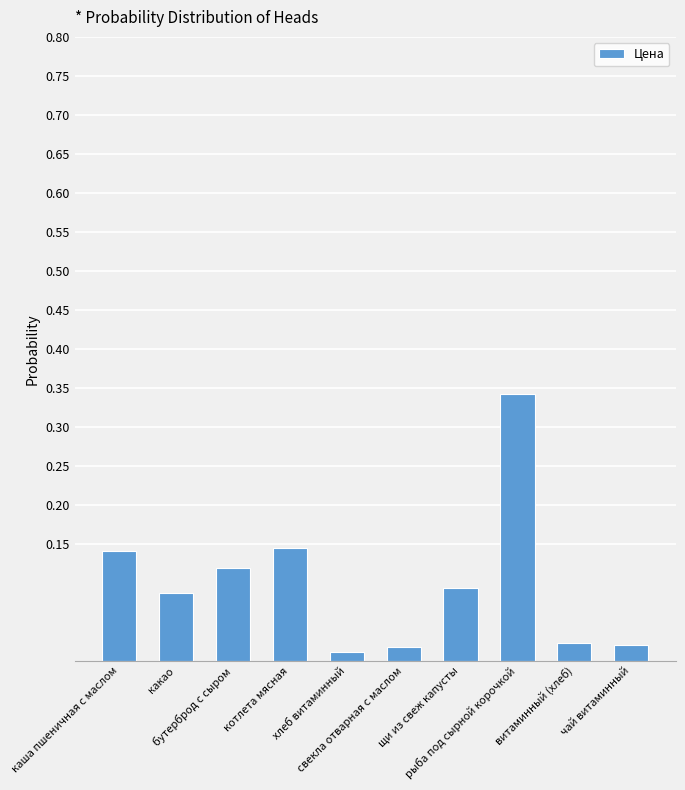

What is the change in value from какао to витаминный (хлеб)?

-0.1